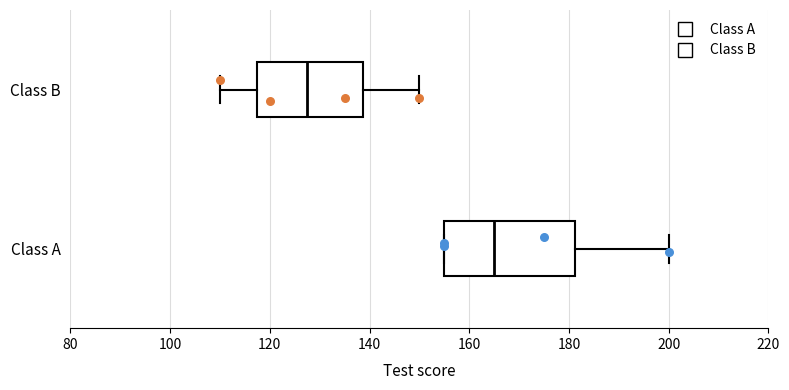

Which box's median line is the furthest to the right?

Class A